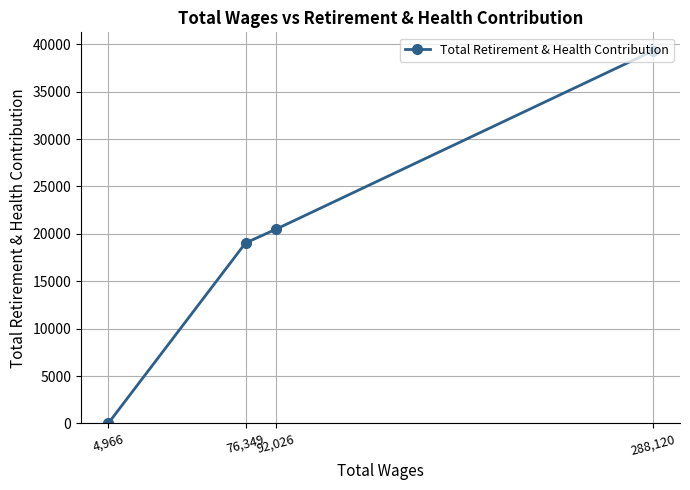

At which label is the value closest to 19652?

76,349